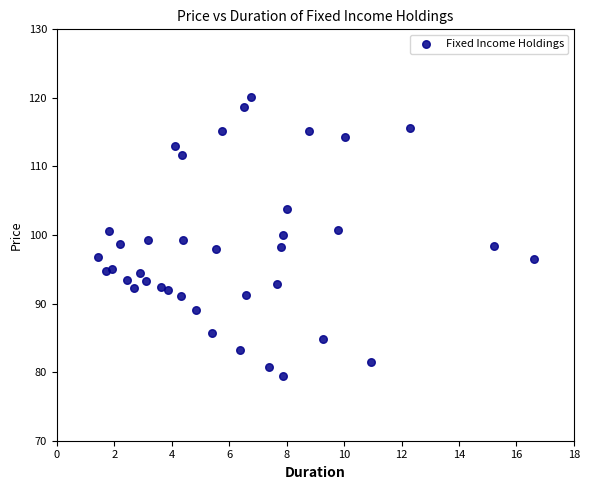

What is the range of X values (max minus min)?

15.2